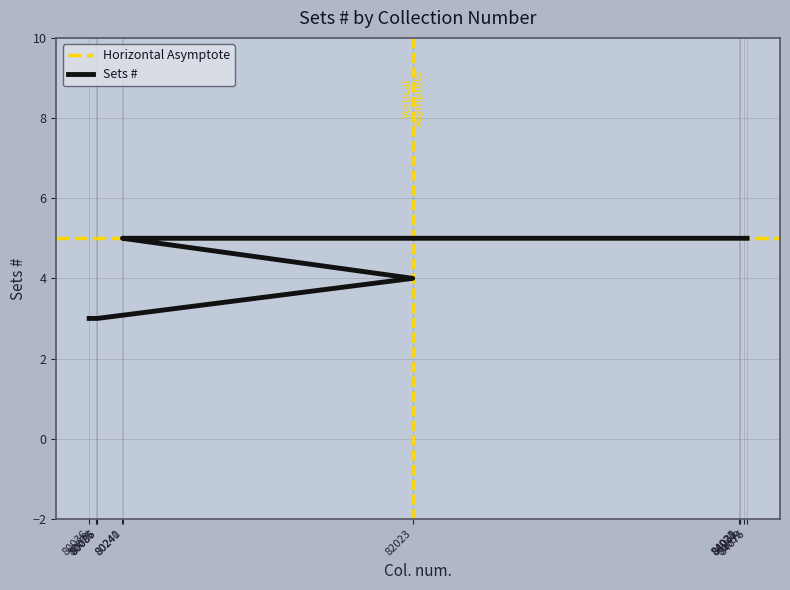

Rank the categories by value from highest to lowest.

80240, 80241, 84025, 84031, 84032, 84059, 84076, 82023, 80036, 80076, 80085, 80086